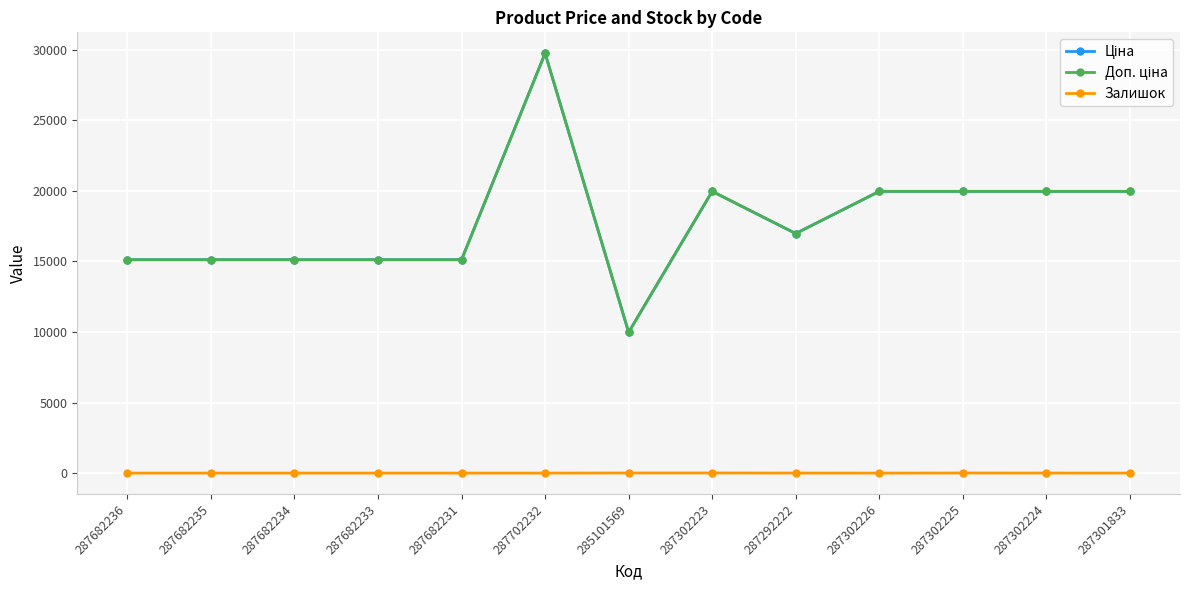

At which label does Залишок reach its peak?

285101569